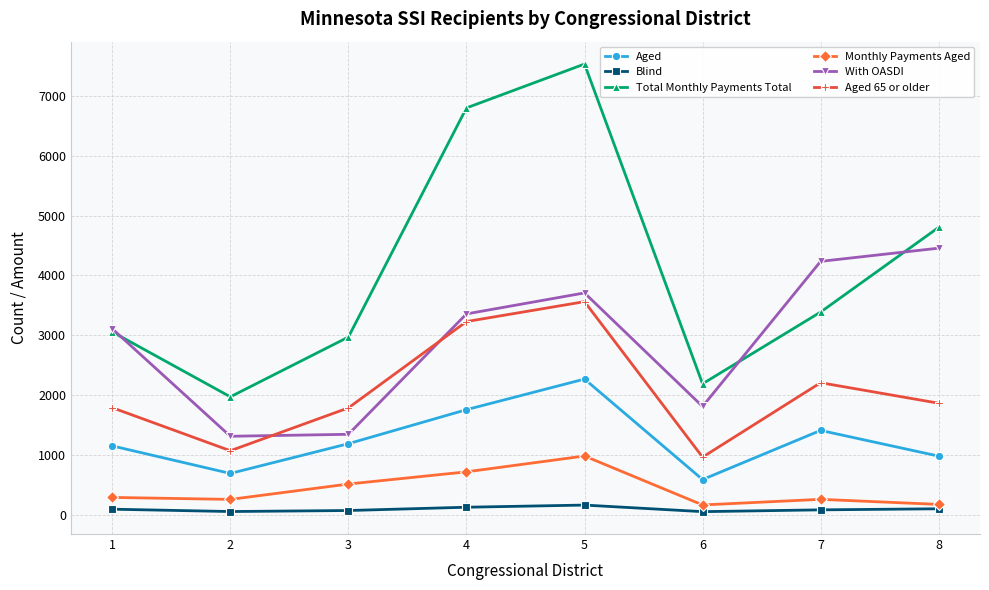

Rank the series at 6 from highest to lowest value.

Total Monthly Payments Total, With OASDI, Aged 65 or older, Aged, Monthly Payments Aged, Blind